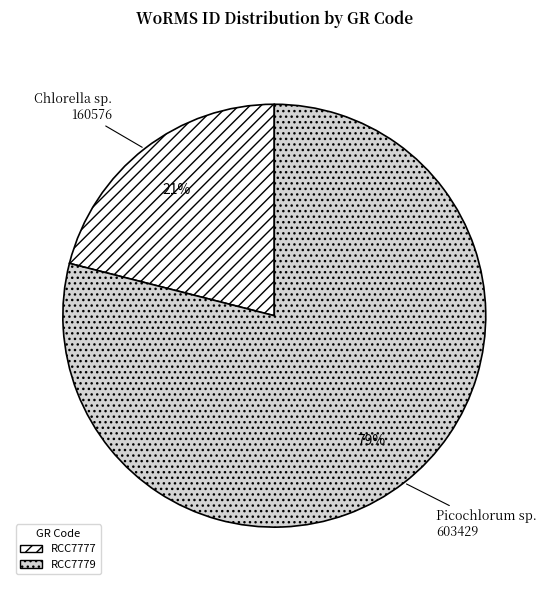

To the nearest percent, what is the average slice percentage?

50%